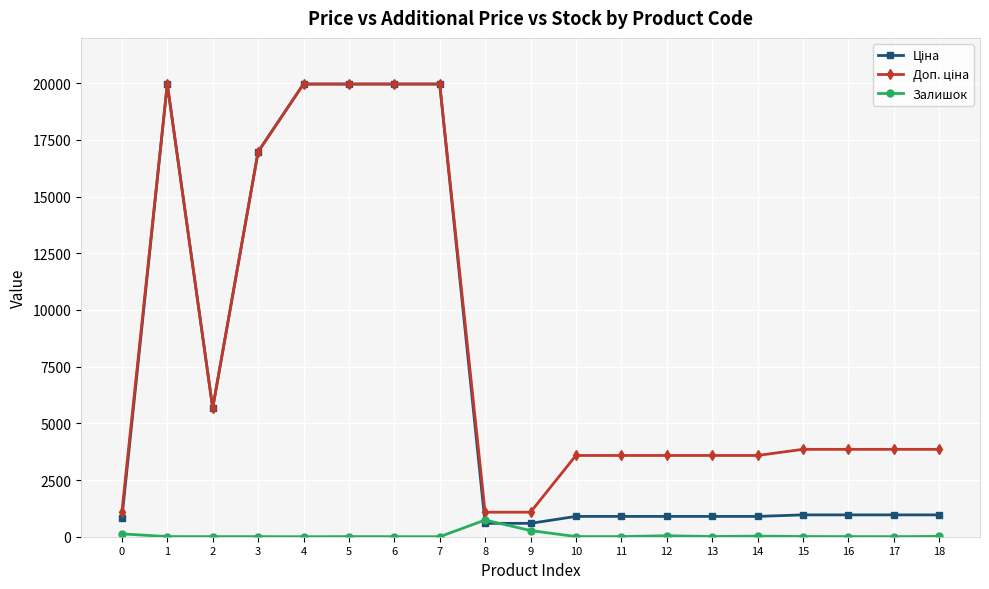

What is the maximum value shown in the chart?

19964.2